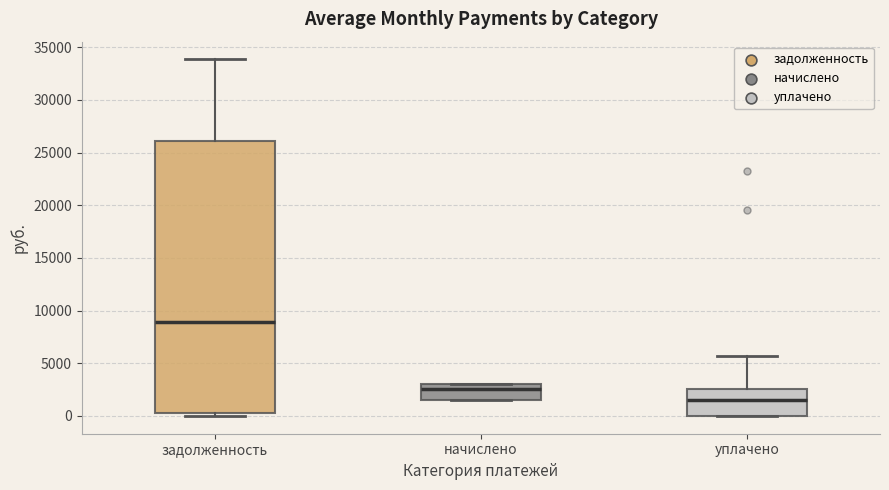

Where does the median line of the box for начислено sit on the y-axis? The values are not printed on the chart, so give them approximately, as read against the axis.

2500